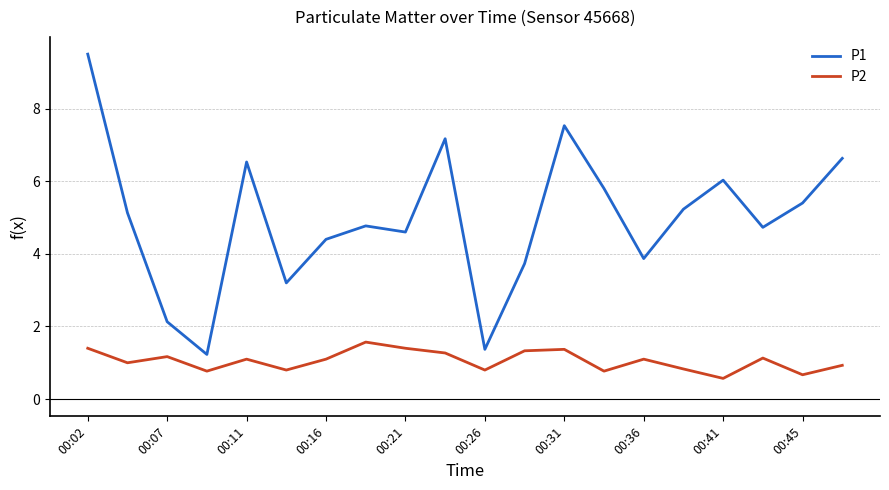

What is the difference between the maximum and minimum values in the P1 series?

8.3